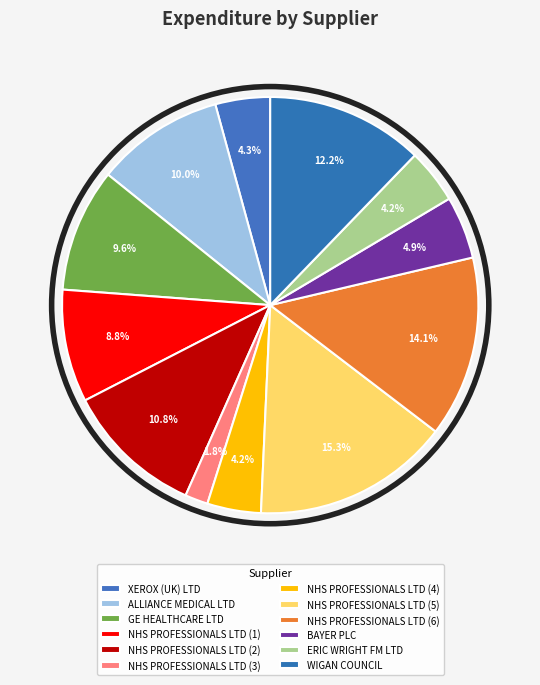

Is there any slice that represents more than half of the pie?

No